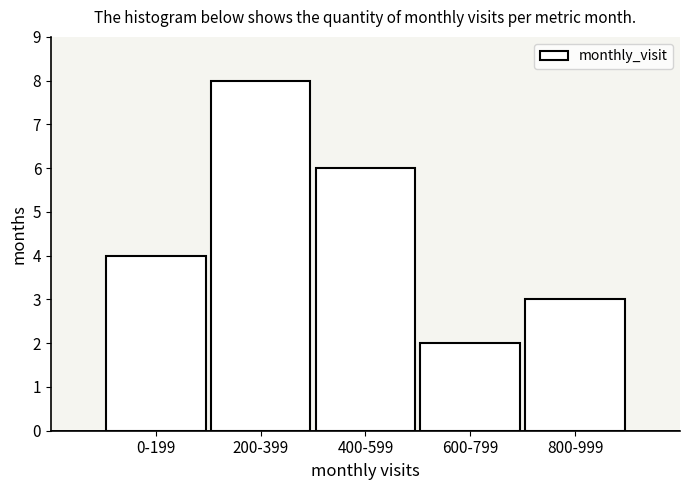

Reading right to left, transcribe all the data shown in this chart.

800-999=3	600-799=2	400-599=6	200-399=8	0-199=4